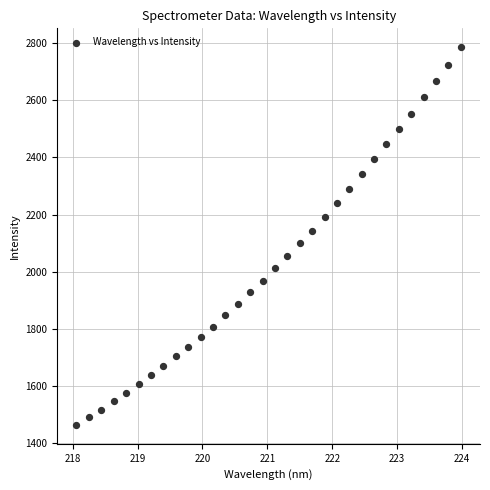

What is the range of Y values (max minus min)?

1322.6